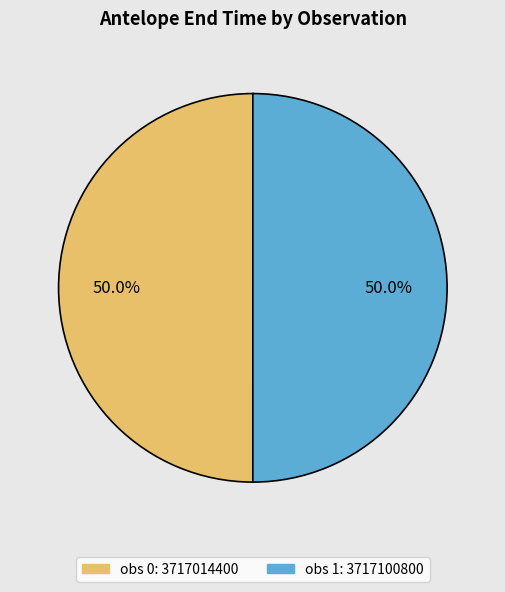

Count the number of slices in the pie.

2